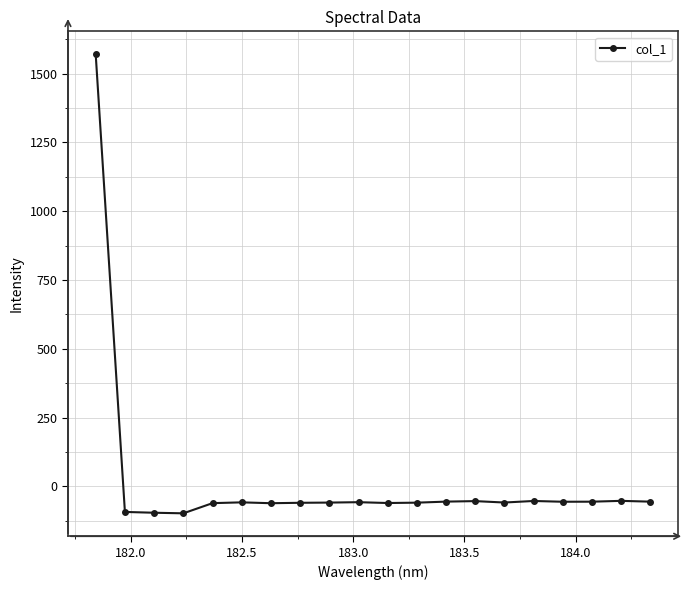

True or false: the data has more than 1 interior local peaks.

True